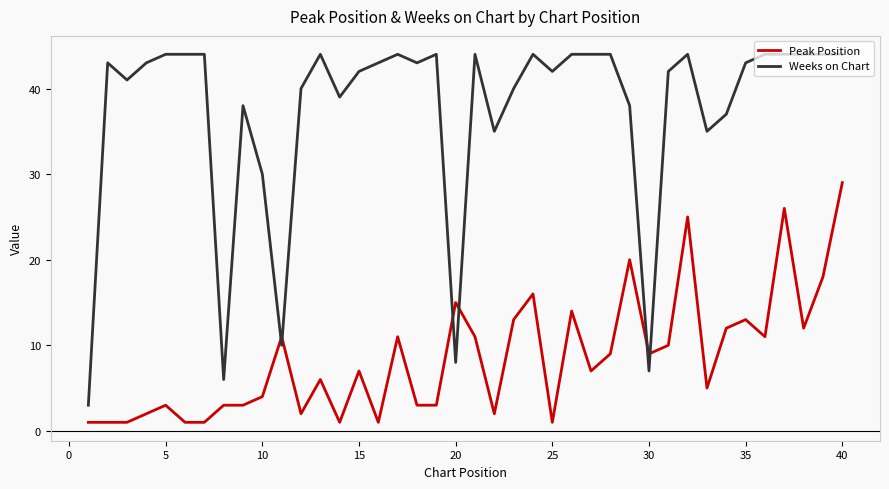

What is the greatest value displayed?

44